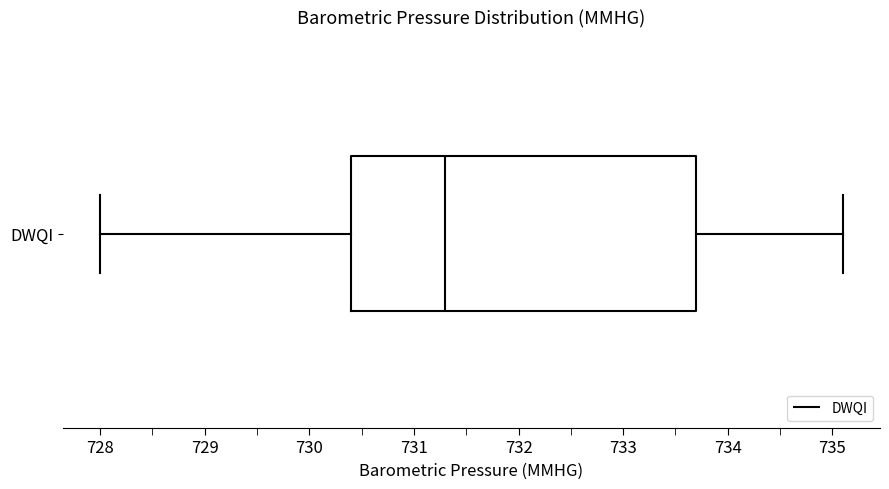

Read this box plot against the x-axis: the position of the median line, the range covered by the box, and the ends of both whiskers. The values are not printed on the chart, so give them approximately, as read against the axis.

median 731.3, box 730.4 to 733.7, whiskers 728.0 to 735.1